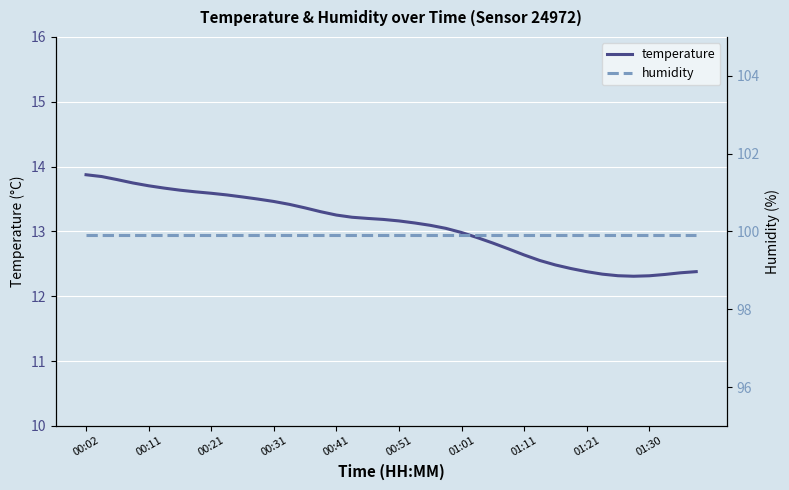

Rank the series by their average value, from lowest to highest.

temperature, humidity